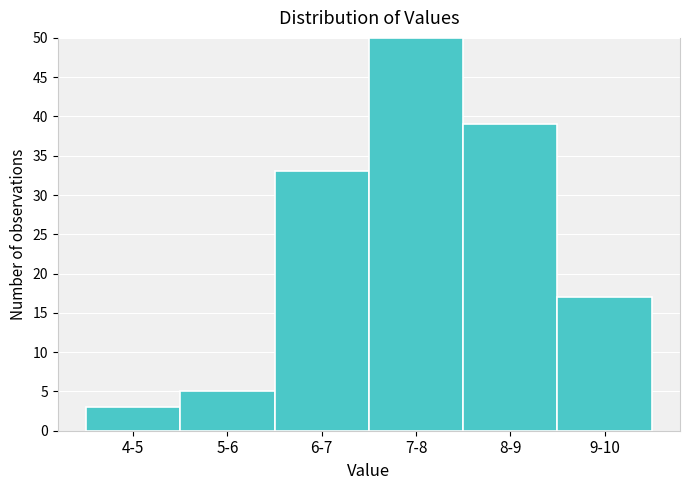

Reading left to right, what are all the values shown in this chart?

3	5	33	50	39	17